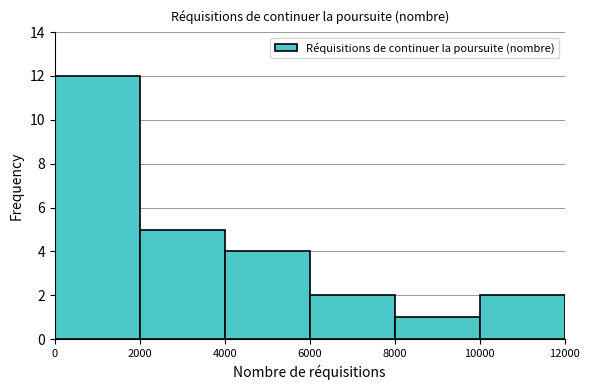

Reading left to right, transcribe this chart: for each bar, give the range it covers on the x-axis and its height. The values are not printed on the chart, so give them approximately, as read against the axis.

0 to 2000: 12
2000 to 4000: 5
4000 to 6000: 4
6000 to 8000: 2
8000 to 10000: 1
10000 to 12000: 2